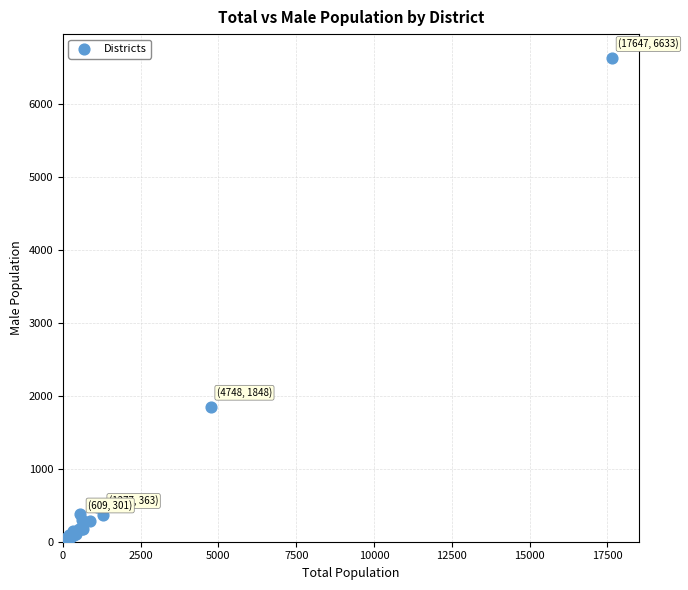

What Y value in the scatter plot is closest to 3317?

1848